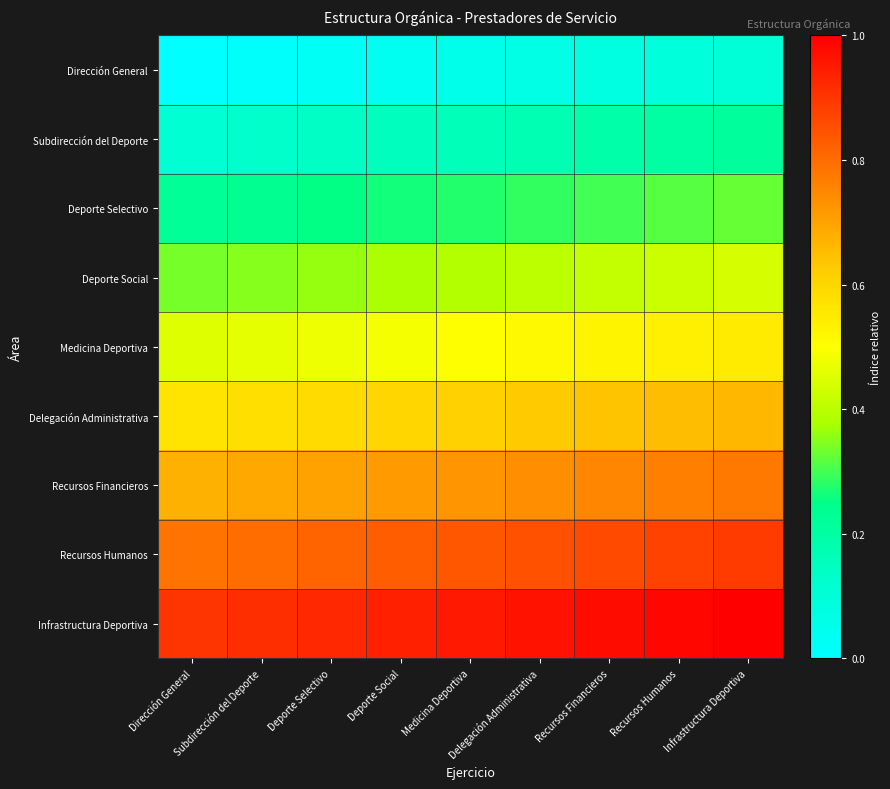

What is the spread (max minus min) of values at Medicina Deportiva?

0.9